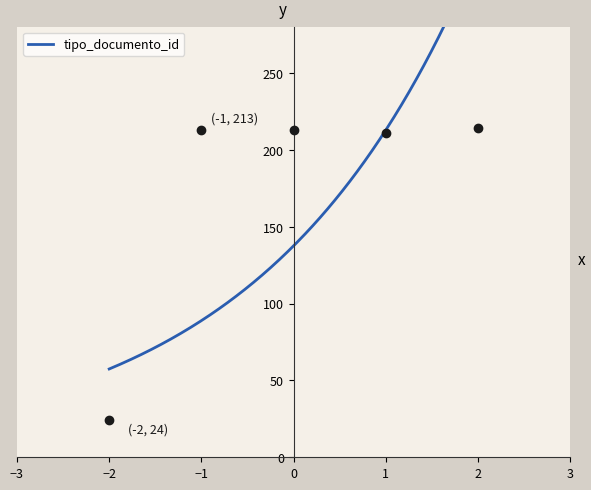

What is the difference between the second highest and second lowest values?

2